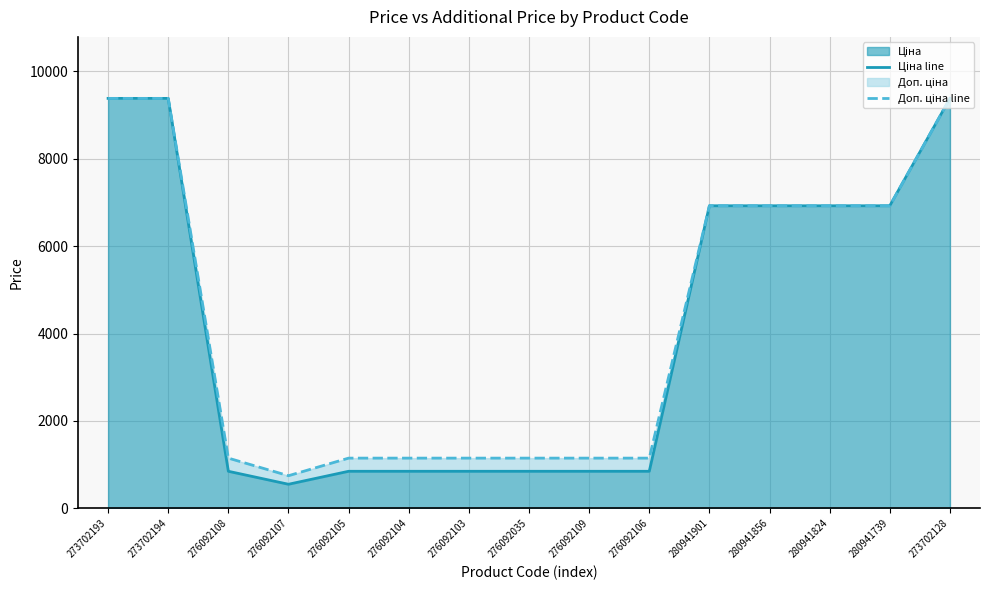

Is the value of Доп. ціна line at 276092104 greater than the value of Ціна line at 280941856?

No